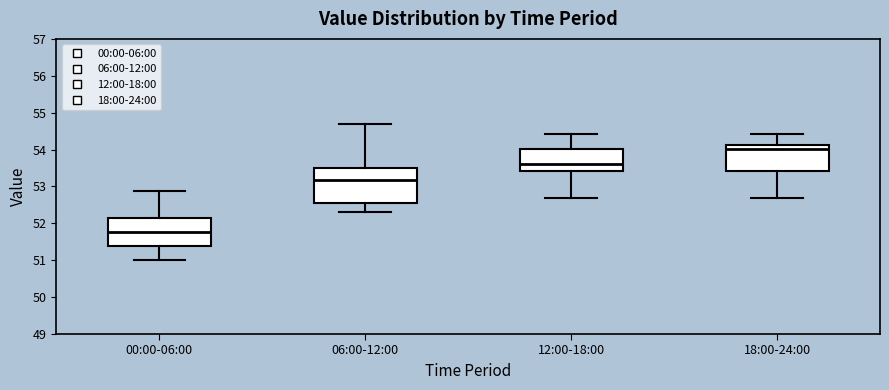

Where does the lower whisker of the box for 18:00-24:00 end on the y-axis? The values are not printed on the chart, so give them approximately, as read against the axis.

52.7